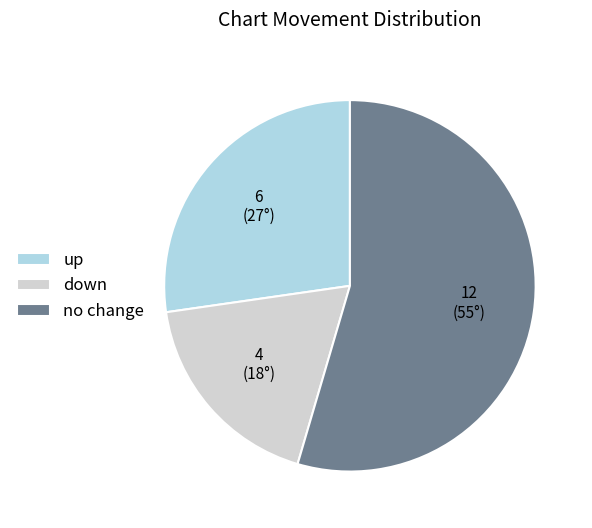

Which slice is the smallest?

down